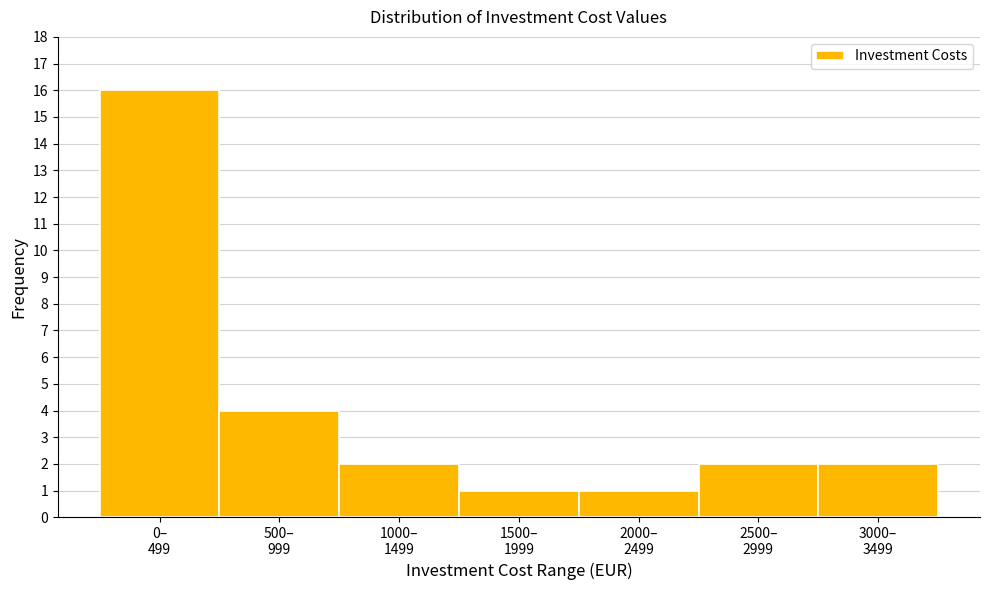

Reading left to right, extract all data points from this chart.

16	4	2	1	1	2	2